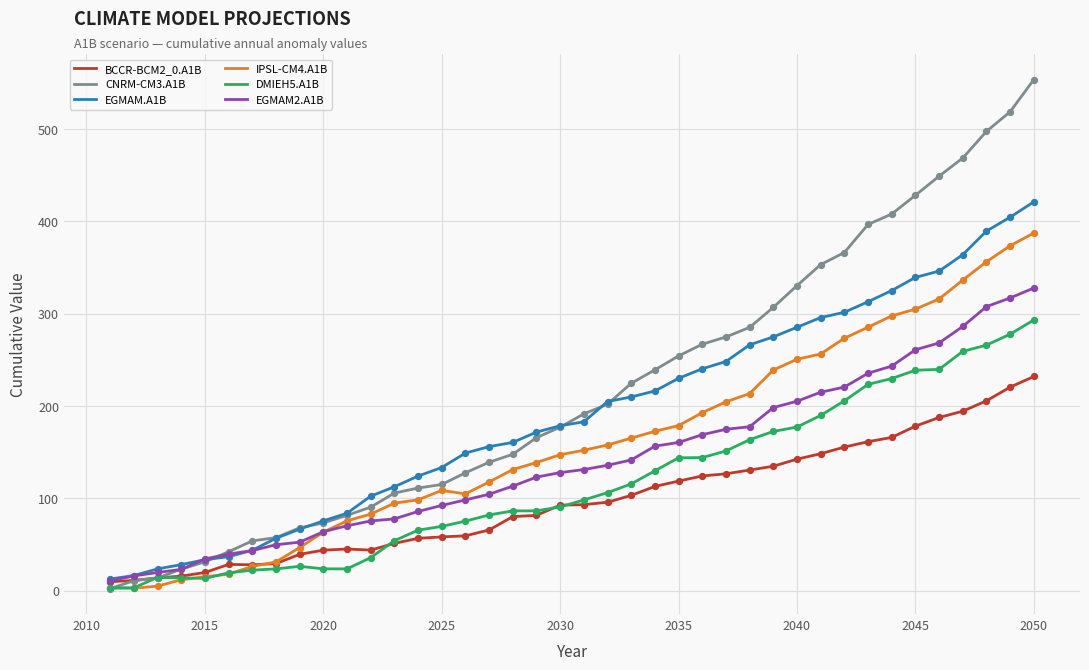

Which series has the largest range (max minus min)?

CNRM-CM3.A1B